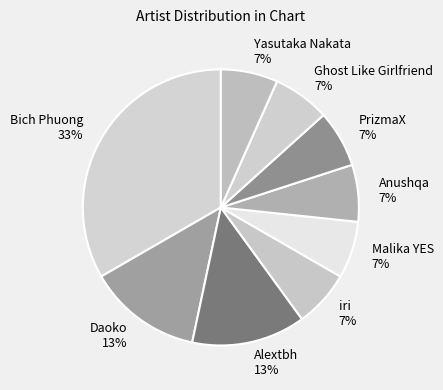

To the nearest percent, what is the average slice percentage?

11%